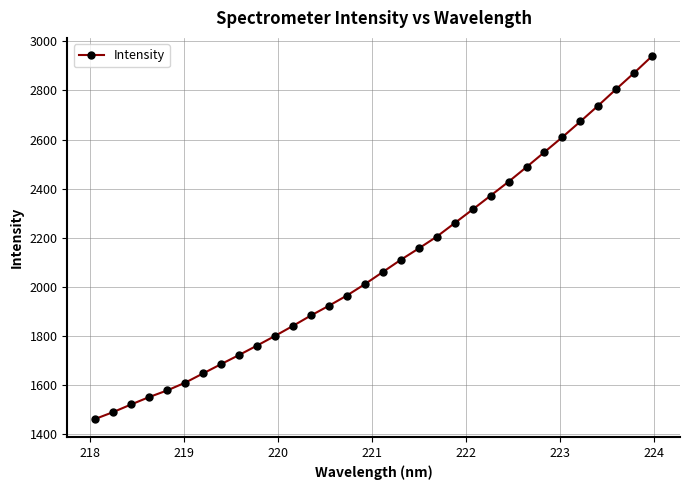

What is the value of the 20th point from the left?

2203.6